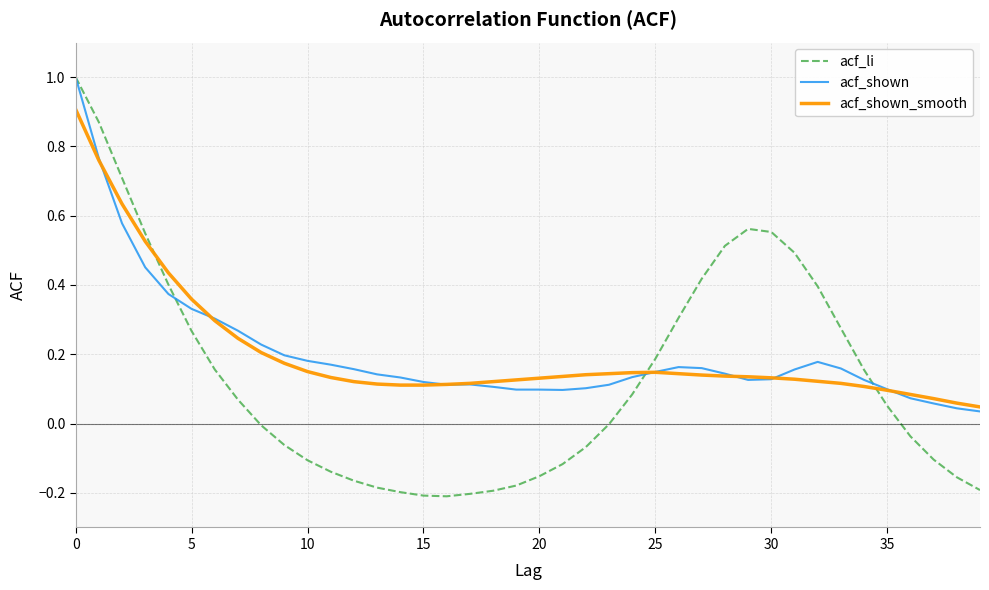

What is the maximum value for acf_li?

1.0